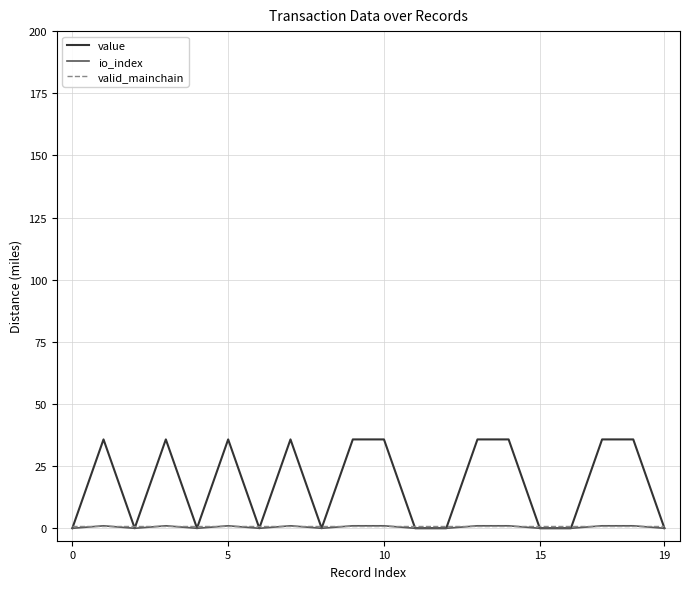

What are all the series names shown in the legend?

value, io_index, valid_mainchain